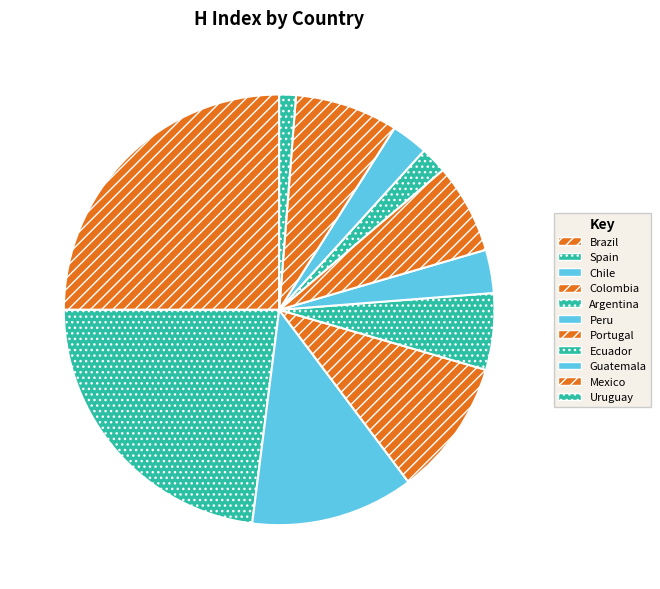

Which category has the biggest portion of the pie?

Brazil